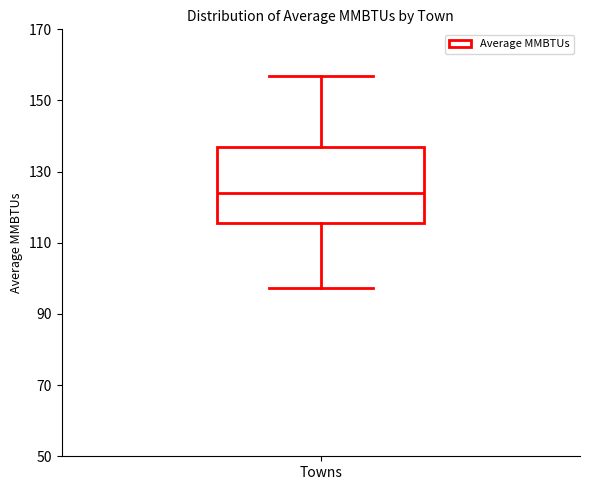

Where does the upper whisker of the box for Towns end on the y-axis? The values are not printed on the chart, so give them approximately, as read against the axis.

156